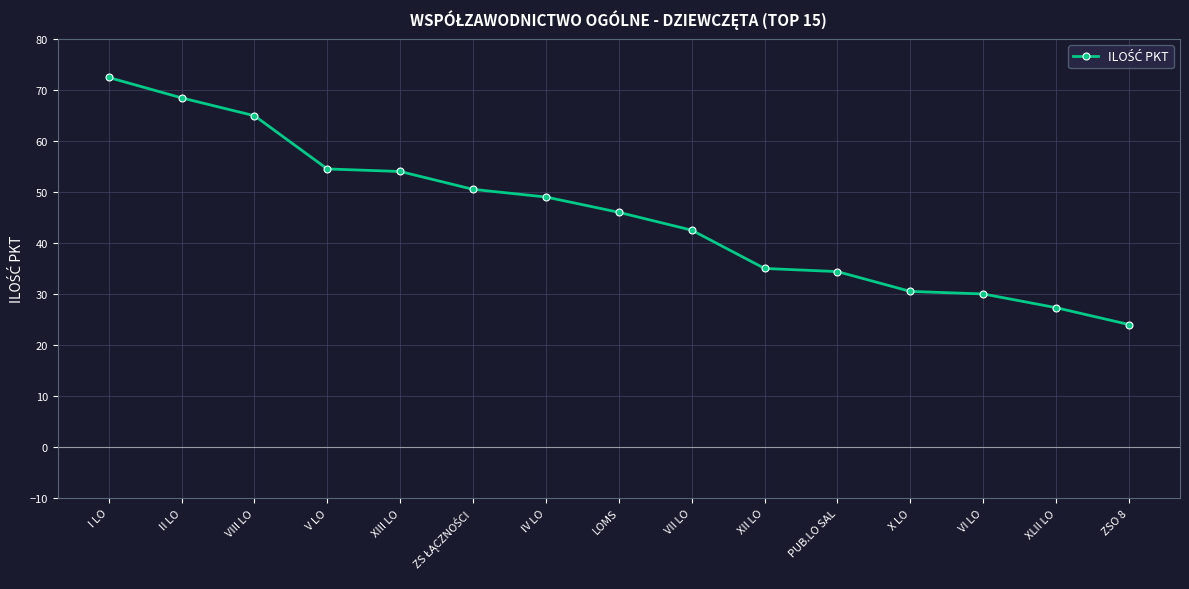

What value does the data have at X LO?

30.5